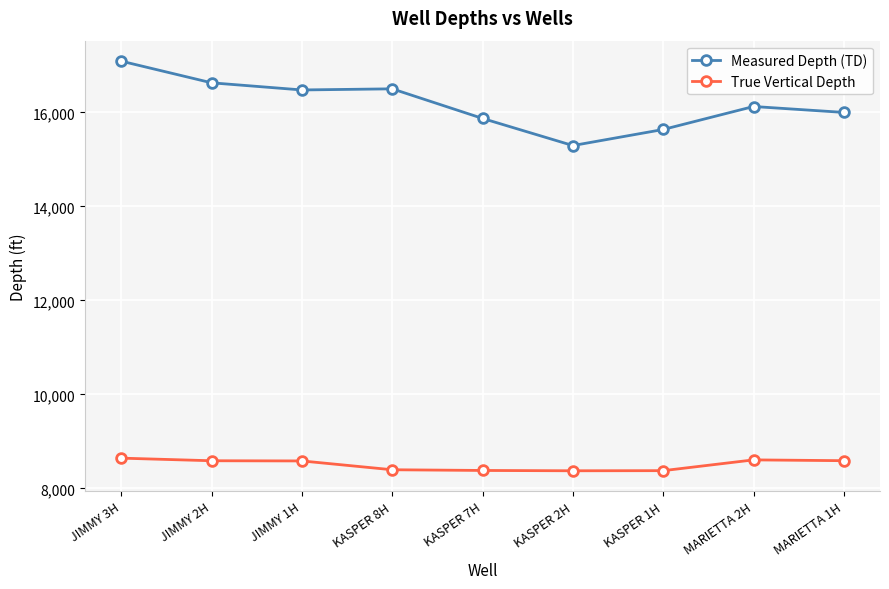

What is the label of the 3rd point from the right?

KASPER 1H